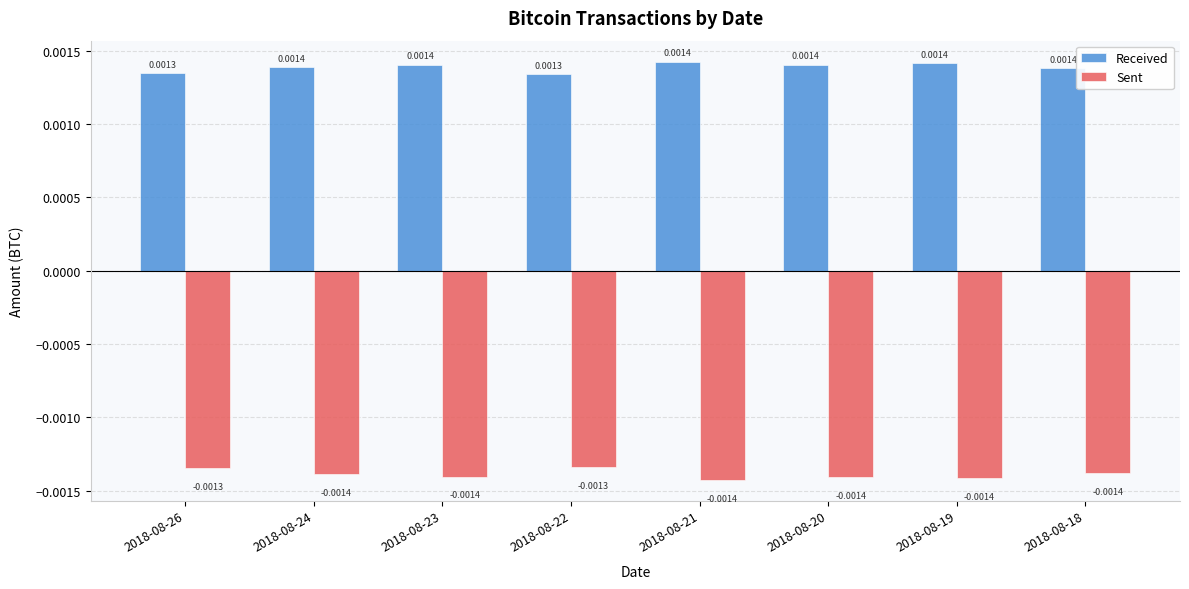

Rank the series at 2018-08-20 from highest to lowest value.

Received, Sent